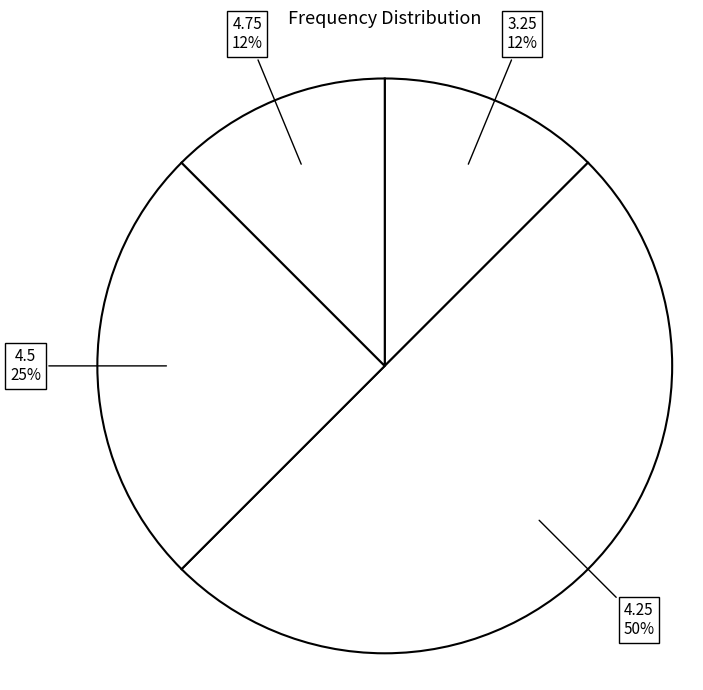

Is the sum of 4.75 and 4.5 greater than half?

No